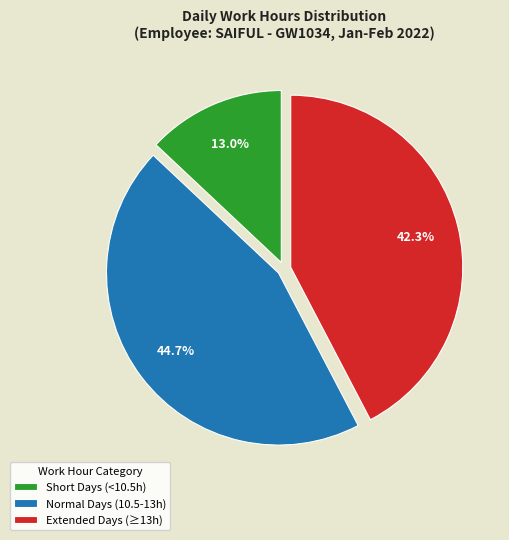

What is the ratio of the value at Normal Days (10.5-13h) to the value at Short Days (<10.5h)?

3.4